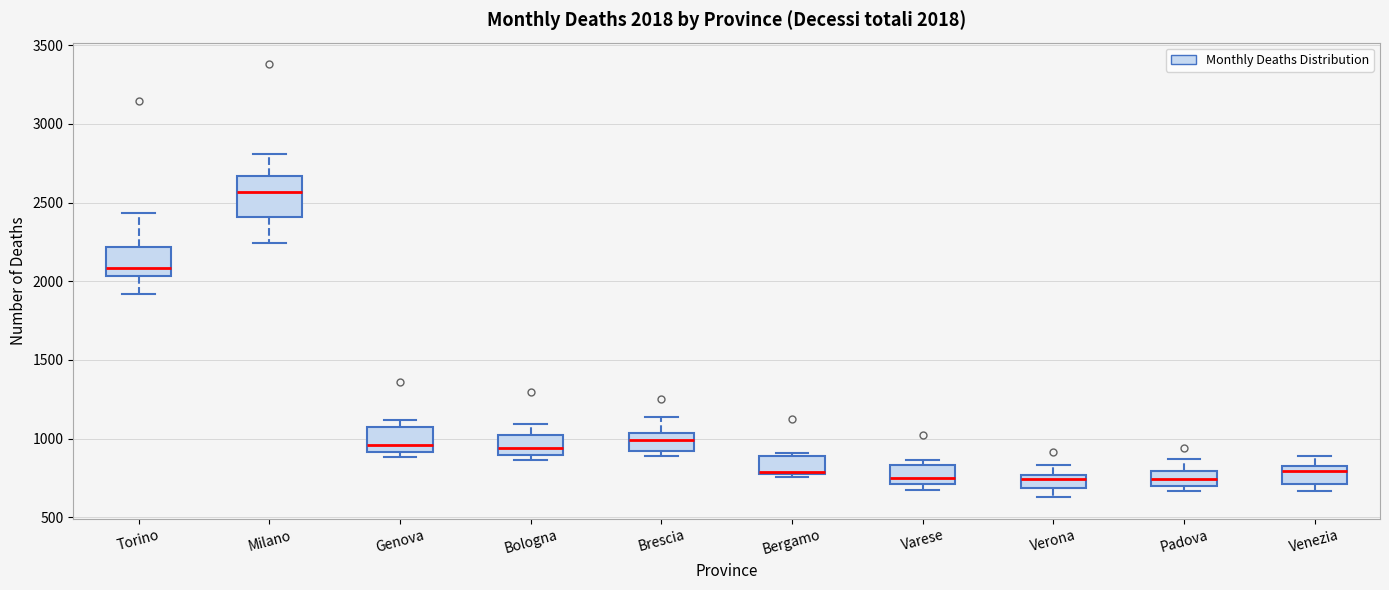

Which box is the tallest, from its lower edge to its upper edge?

Milano